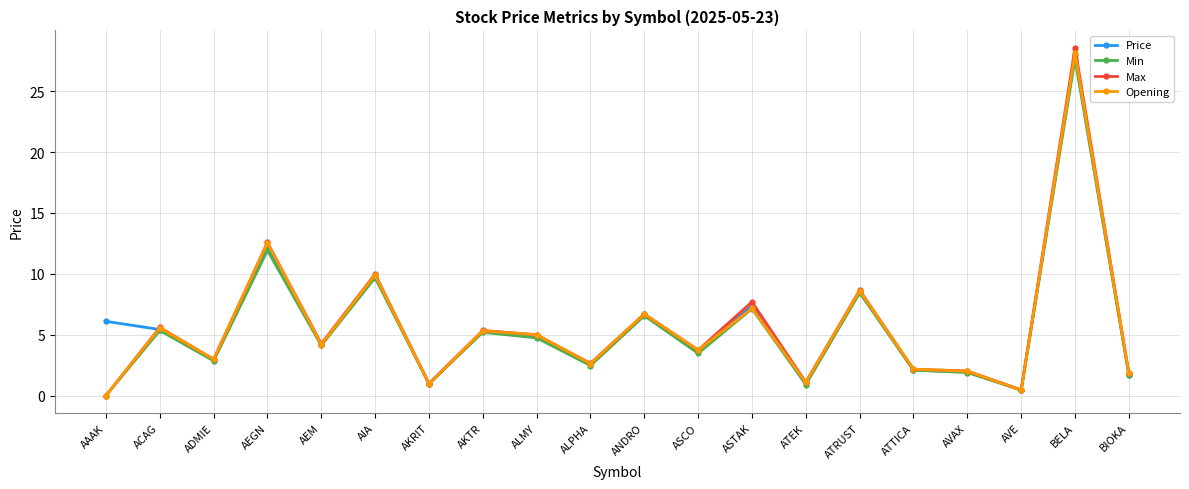

What is the total value across all series at ALMY?

19.7